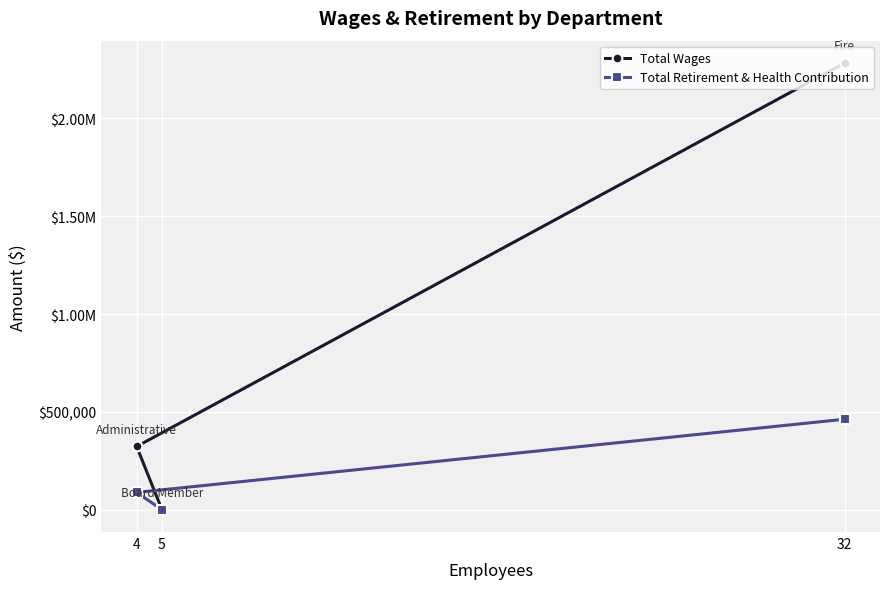

How many data points in Total Retirement & Health Contribution are less than 88084?

1